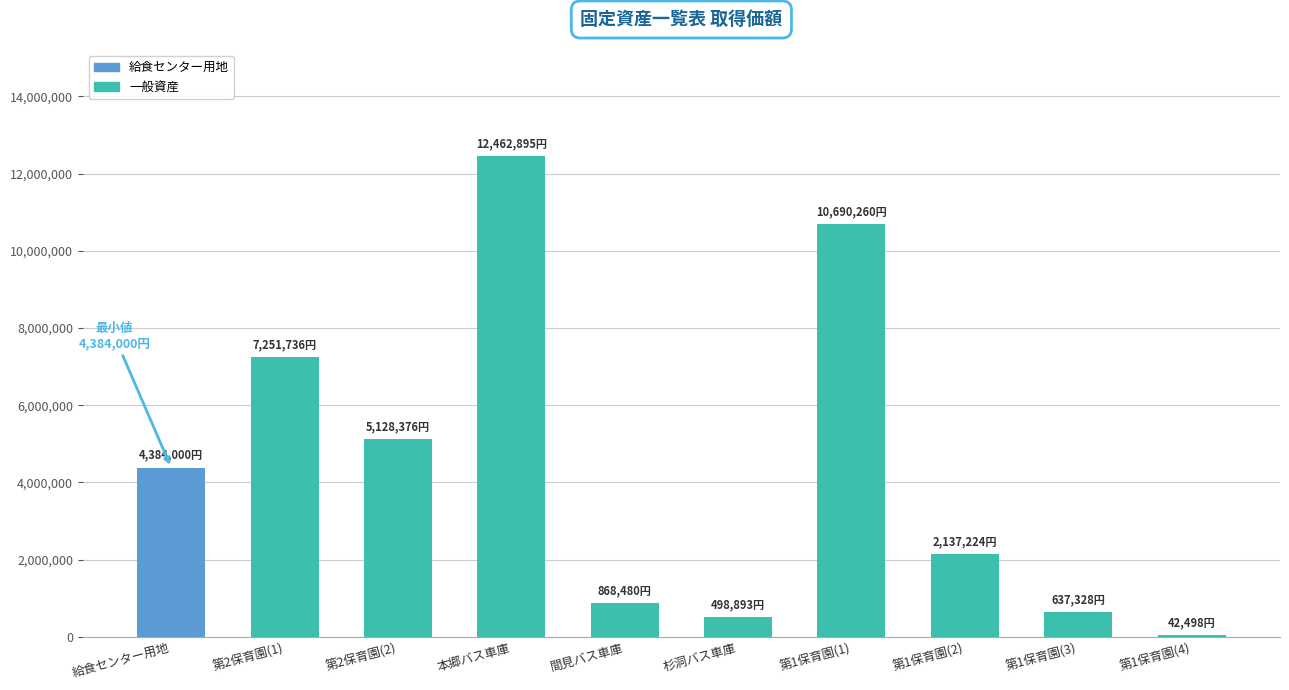

Reading right to left, list all the values displayed in this chart.

第1保育園(4)=42498	第1保育園(3)=637328	第1保育園(2)=2137224	第1保育園(1)=10690260	杉洞バス車庫=498893	間見バス車庫=868480	本郷バス車庫=12462895	第2保育園(2)=5128376	第2保育園(1)=7251736	給食センター用地=4384000